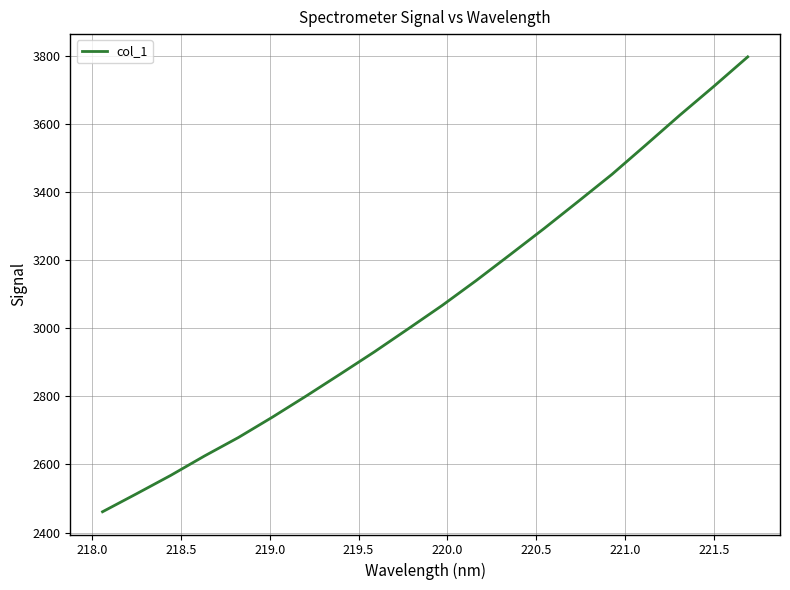

Is this an area chart (filled region under the line)?

No